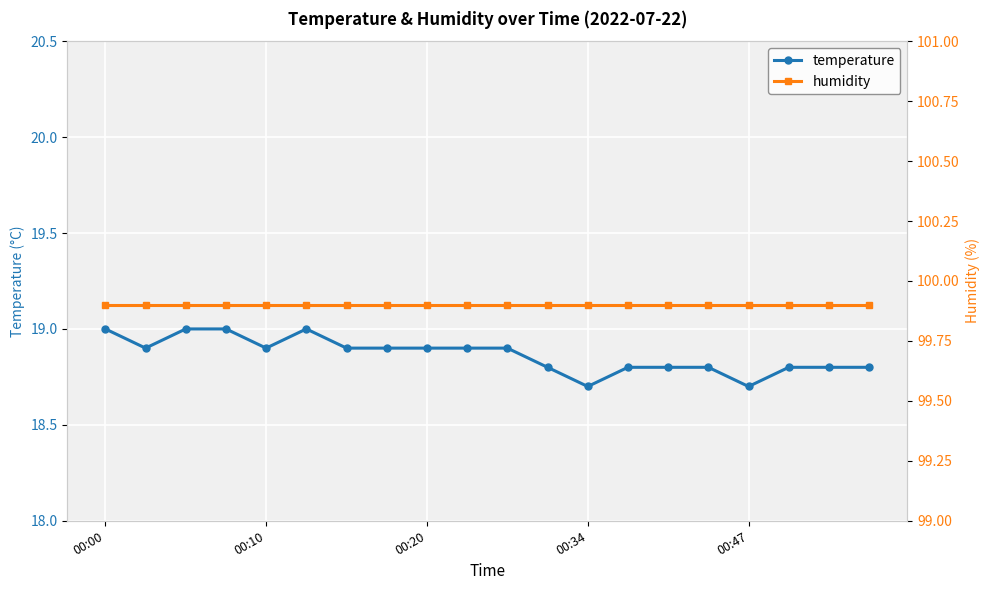

The value of temperature at 11 is 18.8. True or false?

True